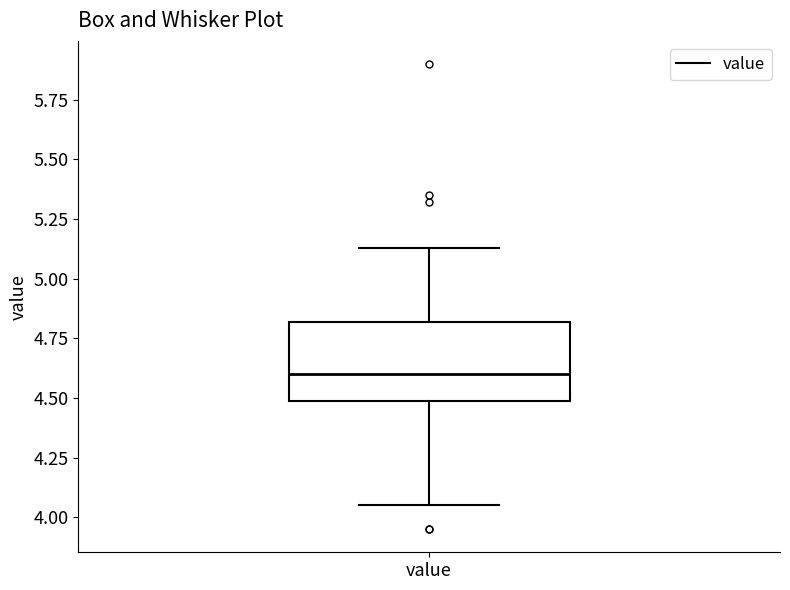

Read this box plot against the y-axis: the position of the median line, the range covered by the box, and the ends of both whiskers. The values are not printed on the chart, so give them approximately, as read against the axis.

median 4.60, box 4.50 to 4.80, whiskers 4.05 to 5.15